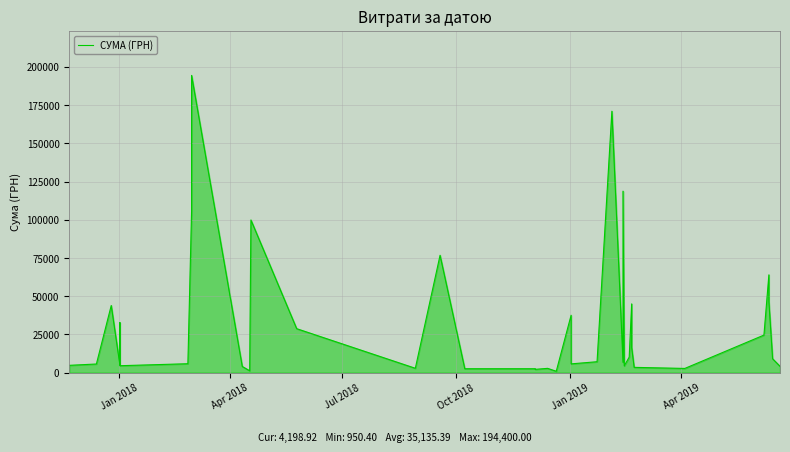

True or false: the data has more than 1 interior local peaks.

True